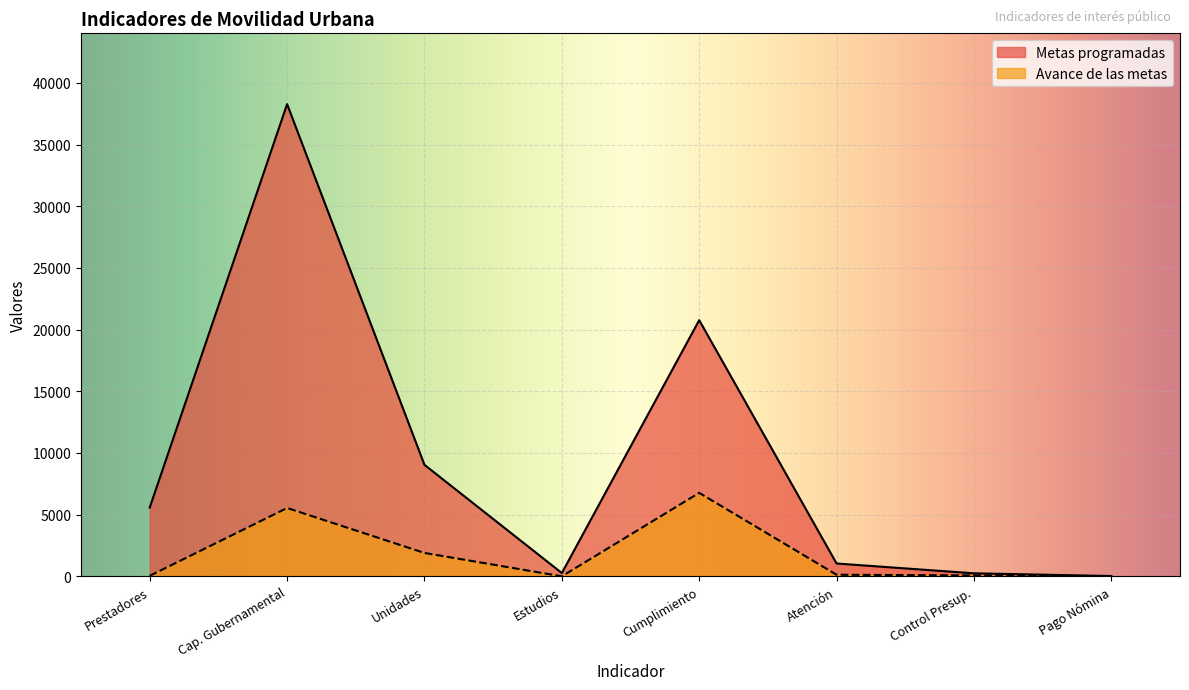

How many data points in Avance de las metas are less than 129?

4